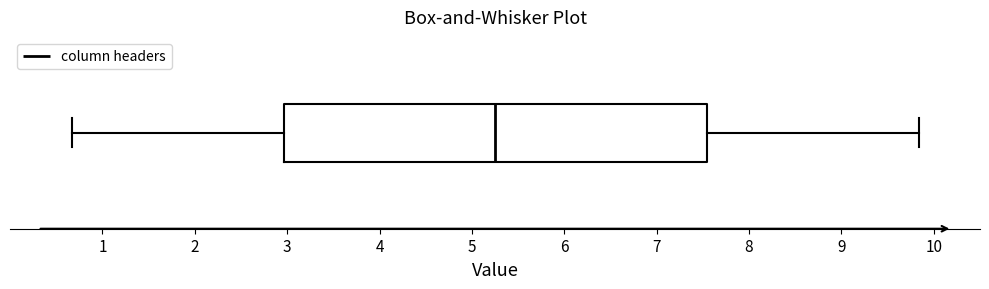

Read this box plot against the x-axis: the position of the median line, the range covered by the box, and the ends of both whiskers. The values are not printed on the chart, so give them approximately, as read against the axis.

median 5.3, box 3.0 to 7.5, whiskers 0.7 to 9.8